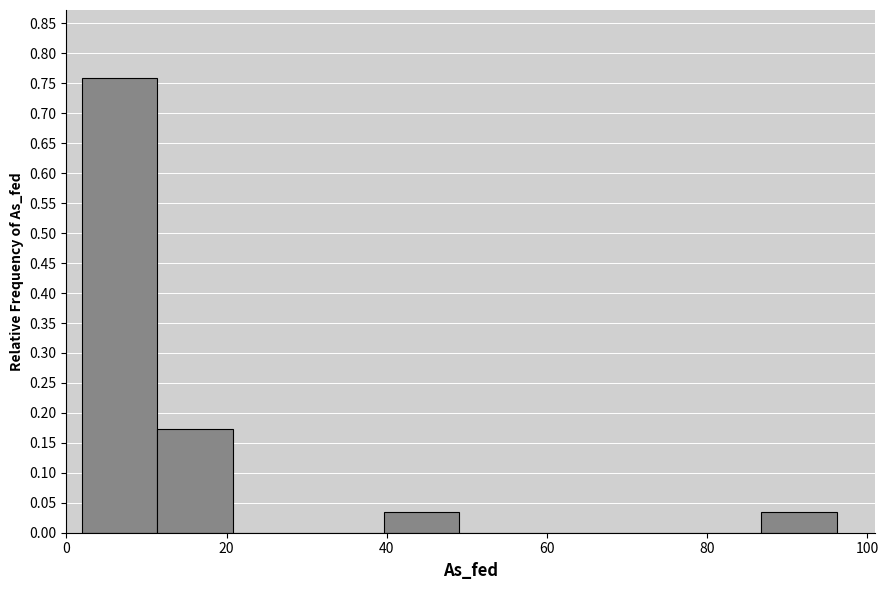

Reading left to right, list every bar in this chart as the range it spans on the x-axis followed by its height. Neither the bar edges nor the heights are printed on the chart, so give them approximately, as read against the axes.

2 to 12: 0.760
12 to 20: 0.170
20 to 30: 0
30 to 40: 0
40 to 50: 0.035
50 to 58: 0
58 to 68: 0
68 to 78: 0
78 to 86: 0
86 to 96: 0.035